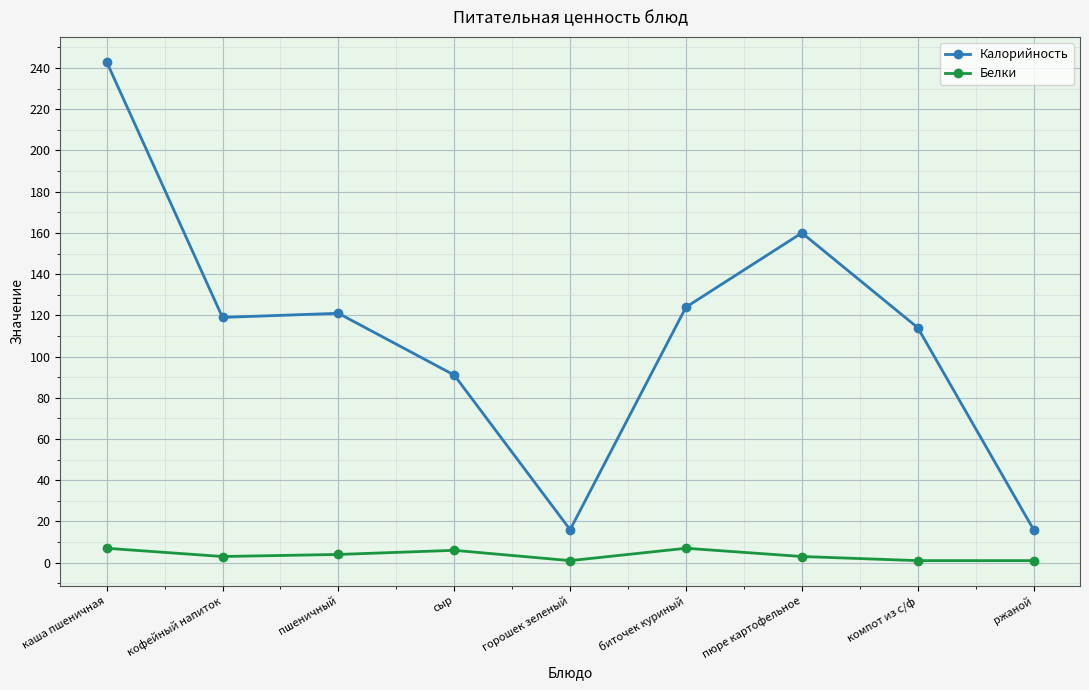

How many data points does each series have?

9